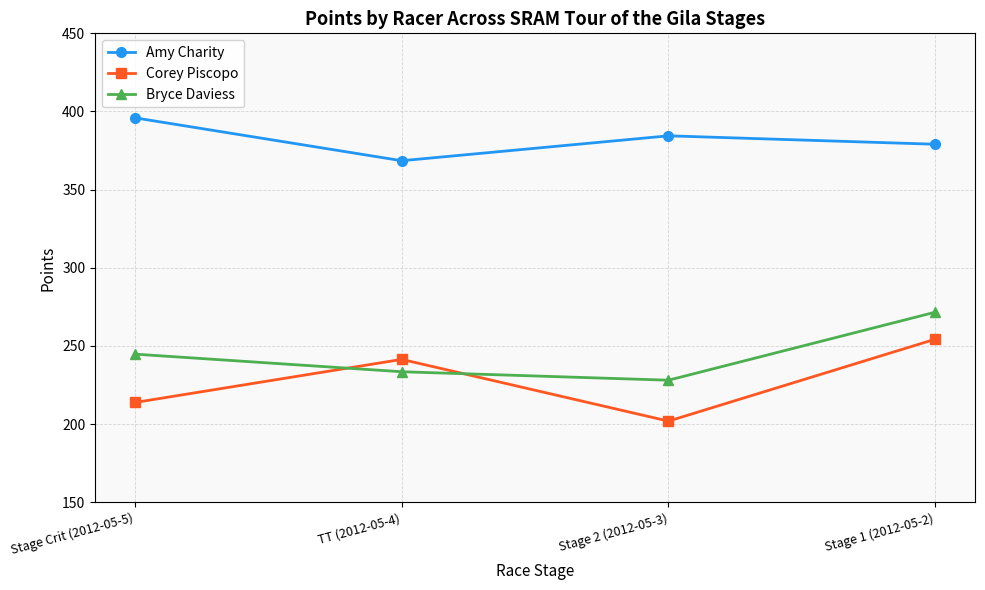

Does the chart display data point markers on the line(s)?

Yes